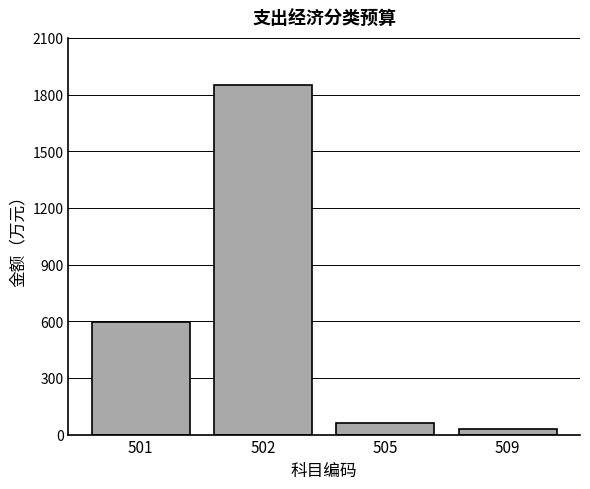

Reading left to right, list all the values displayed in this chart.

501=595.4	502=1852.8	505=63.7	509=28.4